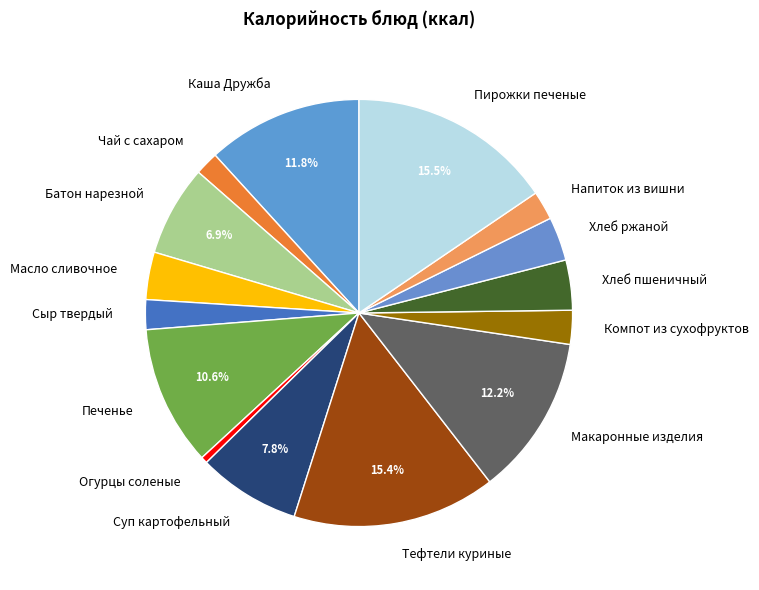

How many slices are in this pie chart?

15